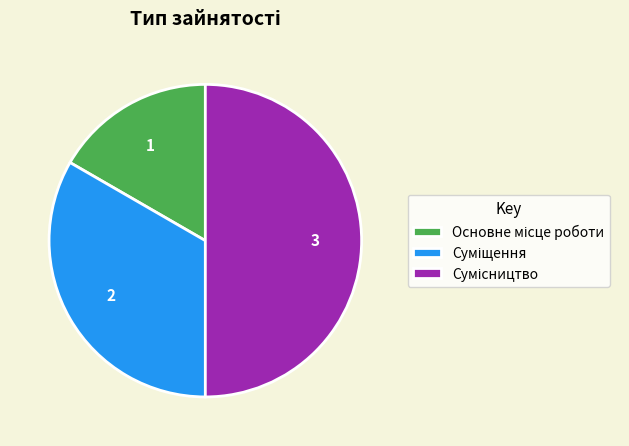

How many segments does this pie chart have?

3